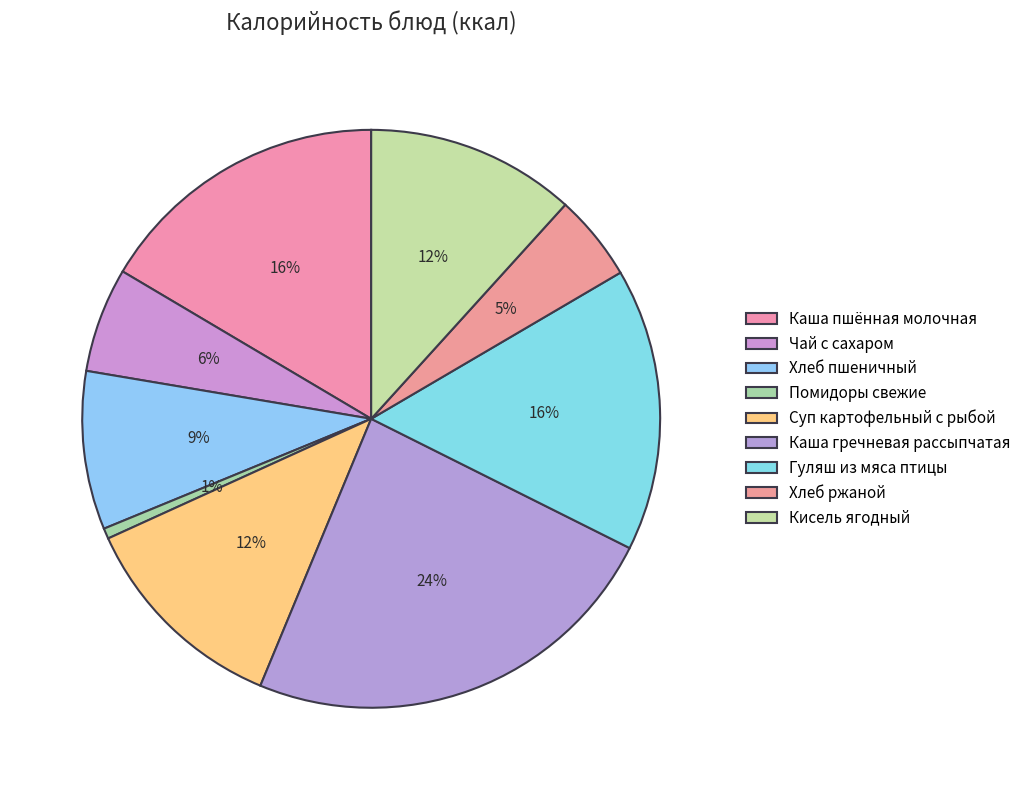

To the nearest percent, what percentage of the pie is Чай с сахаром?

6%